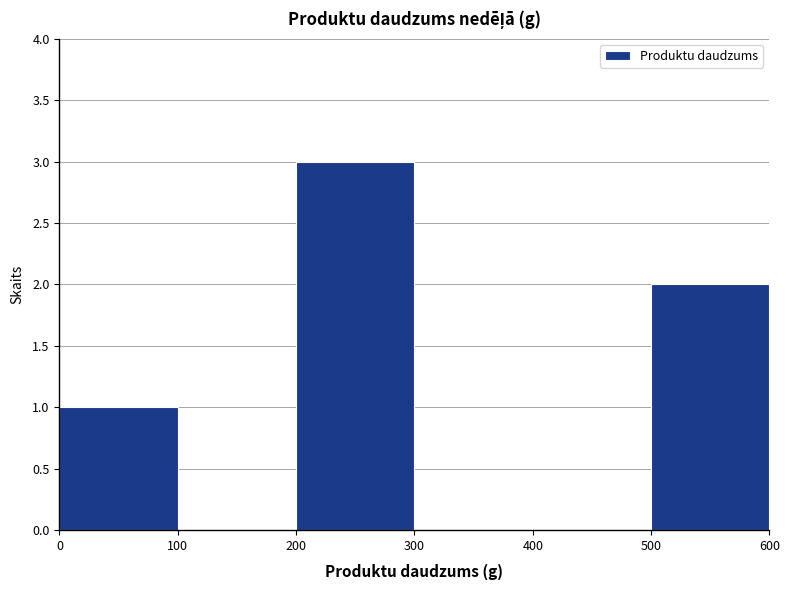

Which range on the x-axis has the tallest bar?

200 to 300